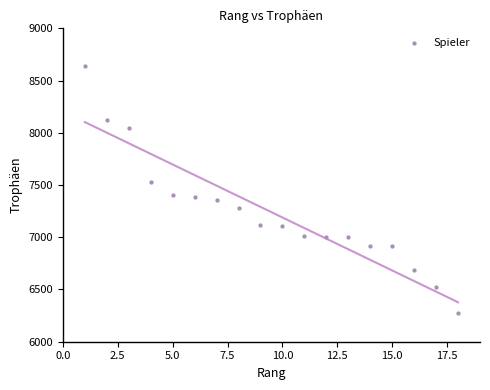

What is the range of X values (max minus min)?

17